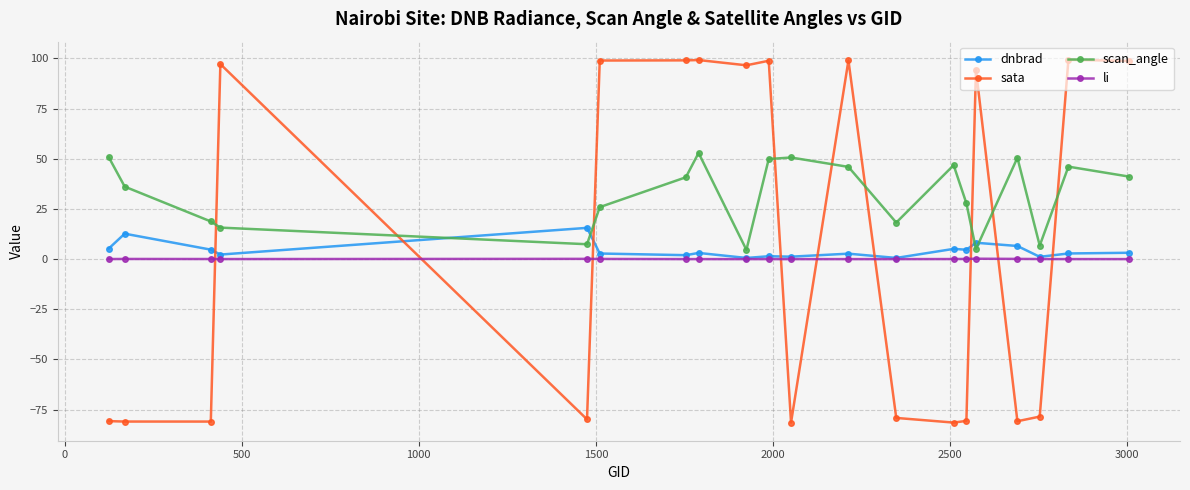

How many values in sata are above zero?

10